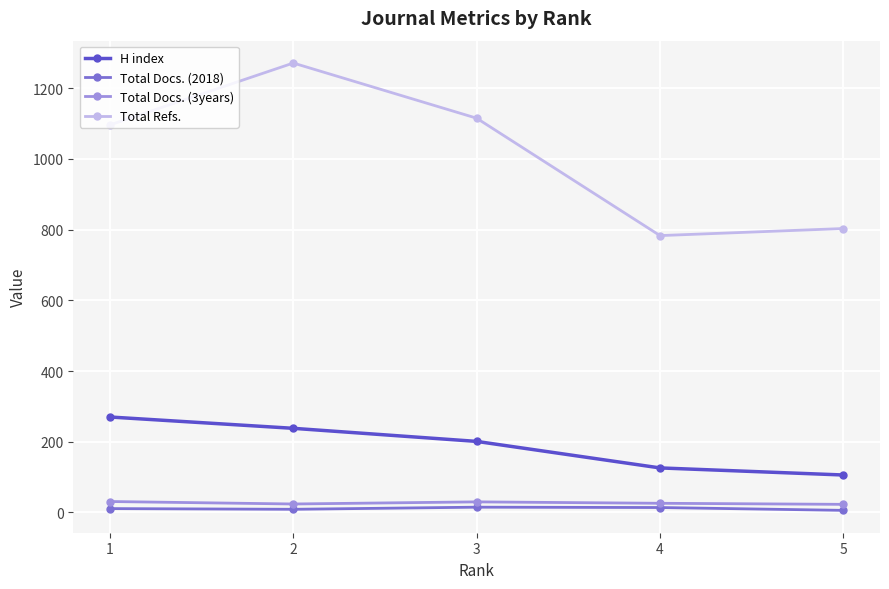

At which label does H index first exceed 201?

1